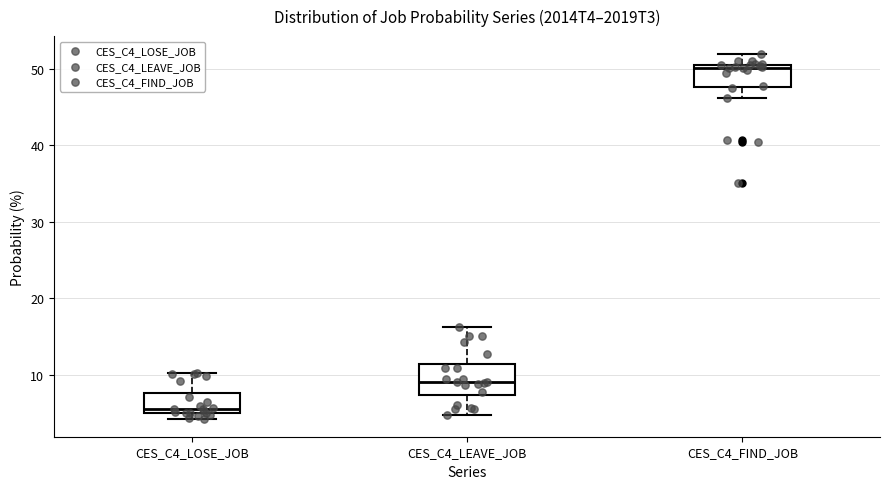

Comparing the boxes themselves (not the whiskers), which one is the tallest?

CES_C4_LEAVE_JOB